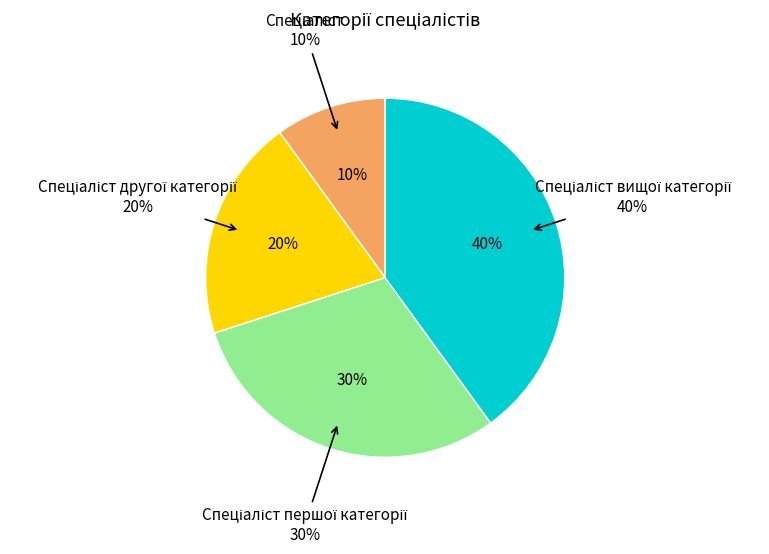

Does any single category account for the majority?

No